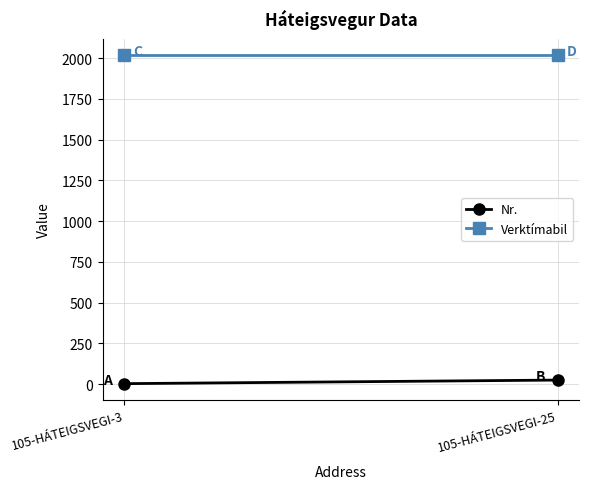

Is it true that Nr. equals 4 at 105-HÁTEIGSVEGI-3?

False